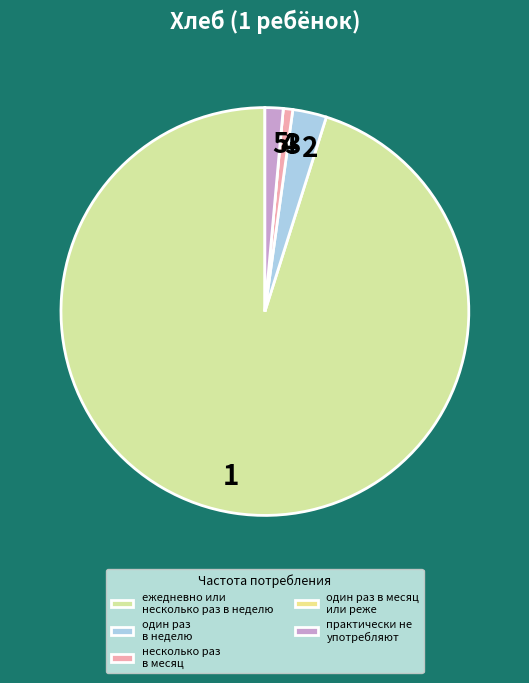

Rank the categories by value from highest to lowest.

ежедневно или
несколько раз в неделю, один раз
в неделю, практически не
употребляют, несколько раз
в месяц, один раз в месяц
или реже